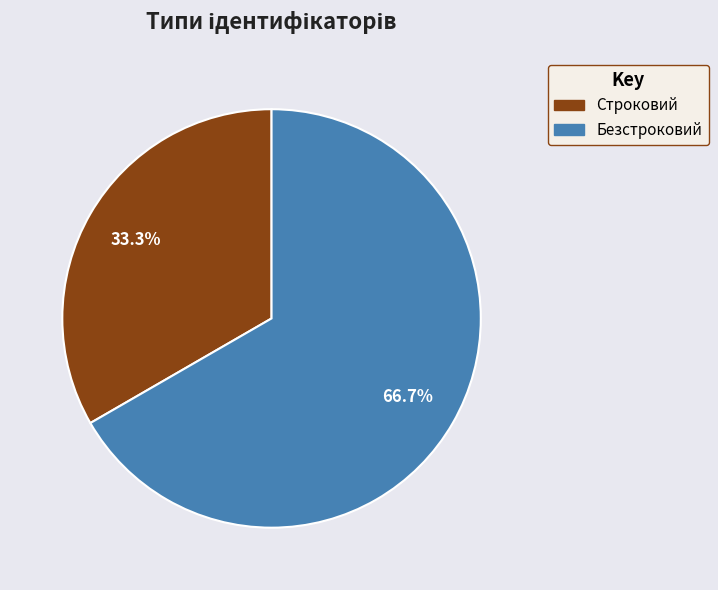

Which slice is the smallest?

Строковий